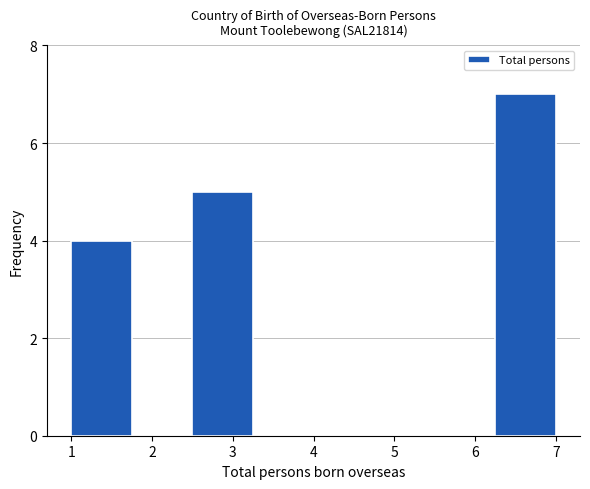

What is the height of the bar covering 1.00 to 1.75 on the x-axis? Neither the bar edges nor the heights are printed on the chart, so give them approximately, as read against the axes.

4